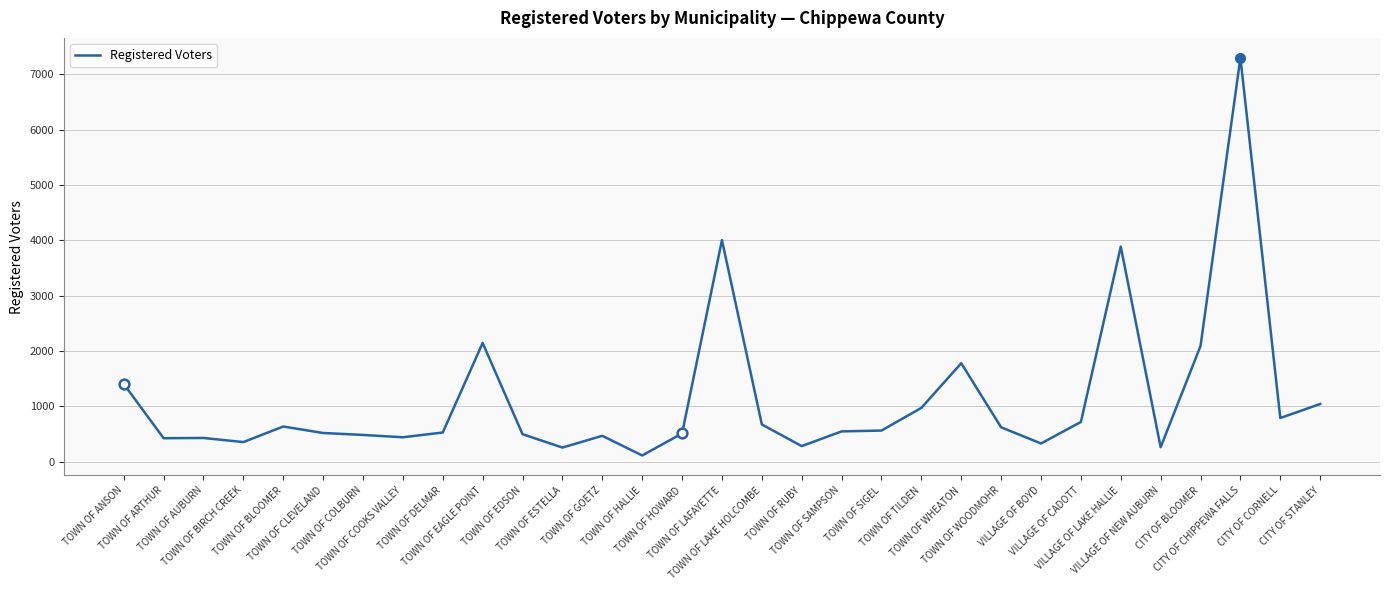

Is this an area chart (filled region under the line)?

No